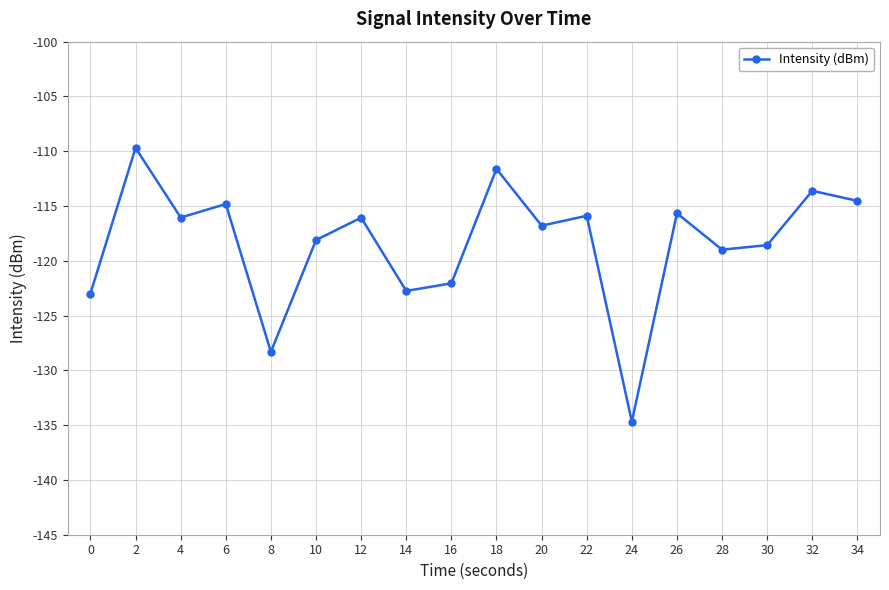

What is the sum of the values at 28 and 22?

-234.9